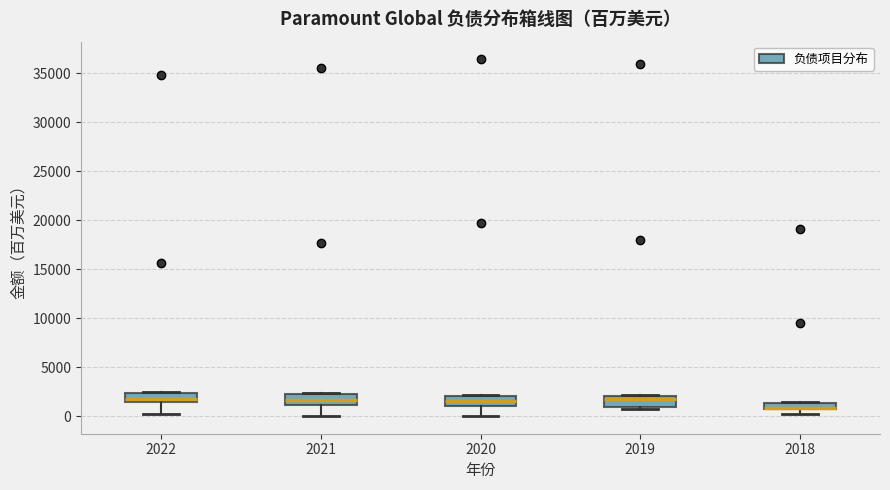

Where is the upper edge of the box at x = 2020 on the y-axis? The values are not printed on the chart, so give them approximately, as read against the axis.

2000